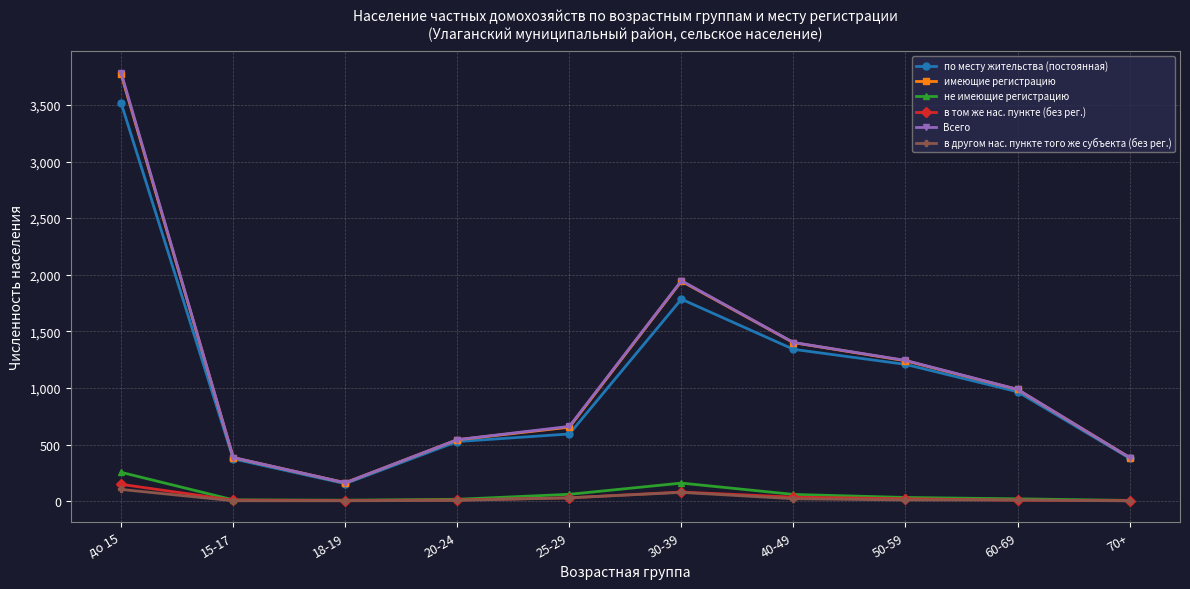

At which label does имеющие регистрацию reach its peak?

до 15